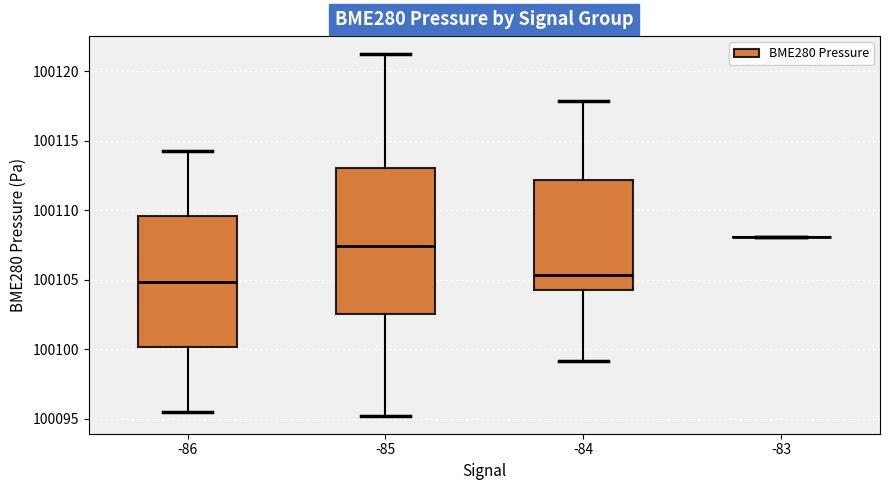

Where does the median line of the box at x = -84 sit on the y-axis? The values are not printed on the chart, so give them approximately, as read against the axis.

100105.5